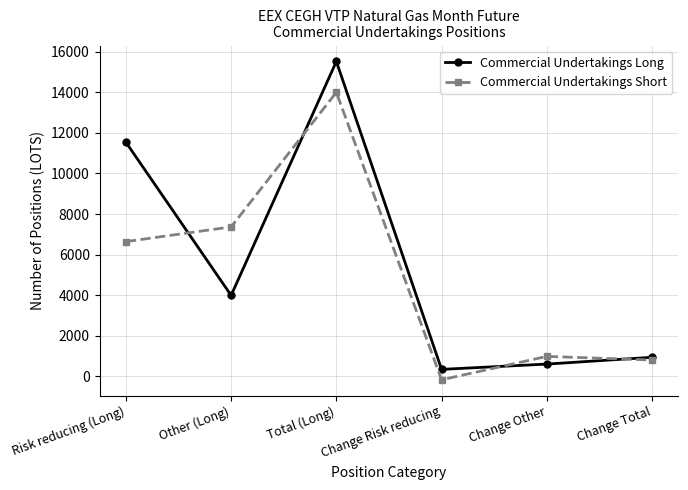

Reading left to right, extract all data points from this chart.

Commercial Undertakings Long: Risk reducing (Long)=11543.0	Other (Long)=3985.7	Total (Long)=15528.7	Change Risk reducing=335.0	Change Other=596.7	Change Total=931.7
Commercial Undertakings Short: Risk reducing (Long)=6640.0	Other (Long)=7364.6	Total (Long)=14004.6	Change Risk reducing=-179.0	Change Other=975.6	Change Total=796.6